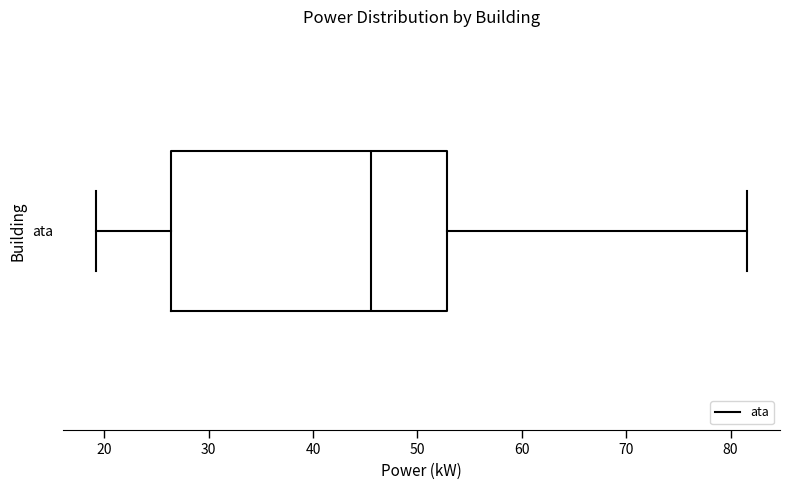

Read this box plot against the x-axis: the position of the median line, the range covered by the box, and the ends of both whiskers. The values are not printed on the chart, so give them approximately, as read against the axis.

median 46, box 26 to 53, whiskers 19 to 82